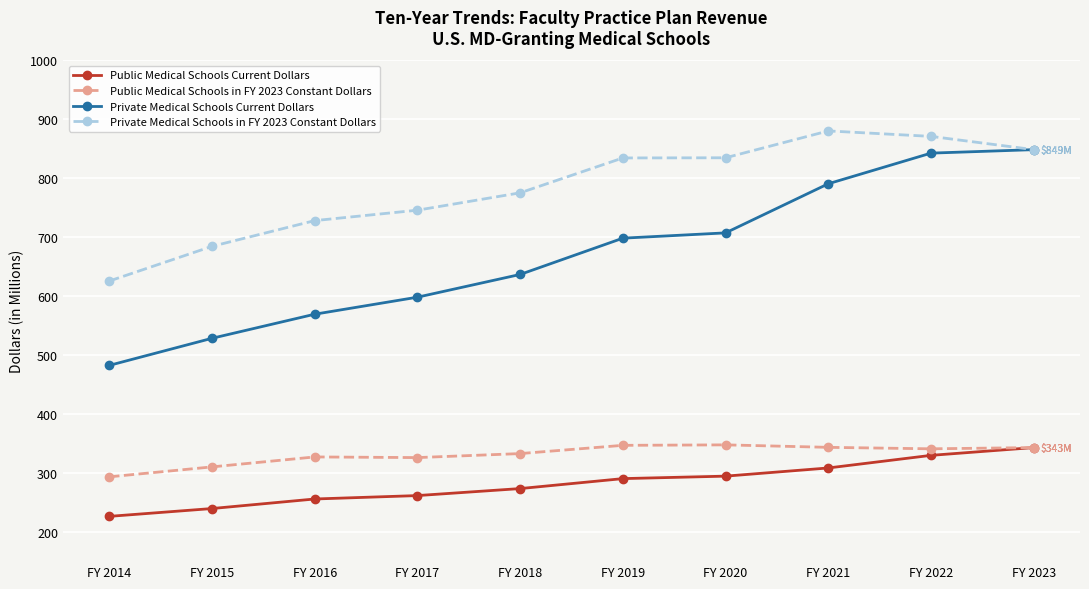

True or false: Private Medical Schools in FY 2023 Constant Dollars and Public Medical Schools Current Dollars cross at least once.

False